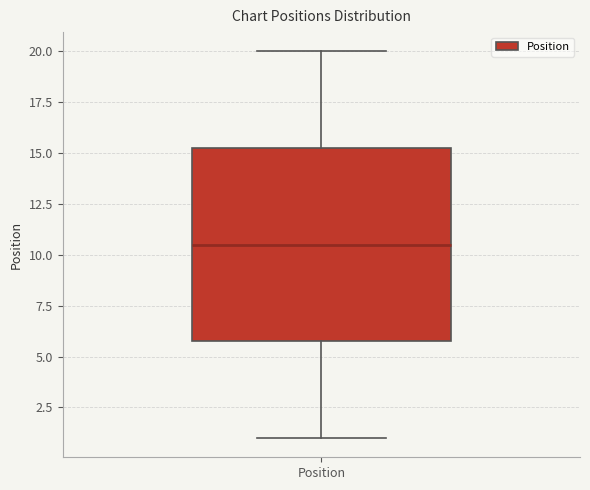

Where is the lower edge of the box for Position on the y-axis? The values are not printed on the chart, so give them approximately, as read against the axis.

6.0